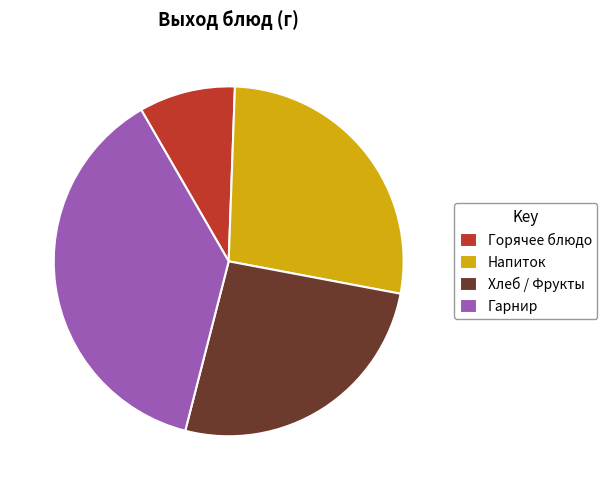

Does Хлеб / Фрукты represent more than half of the total?

No